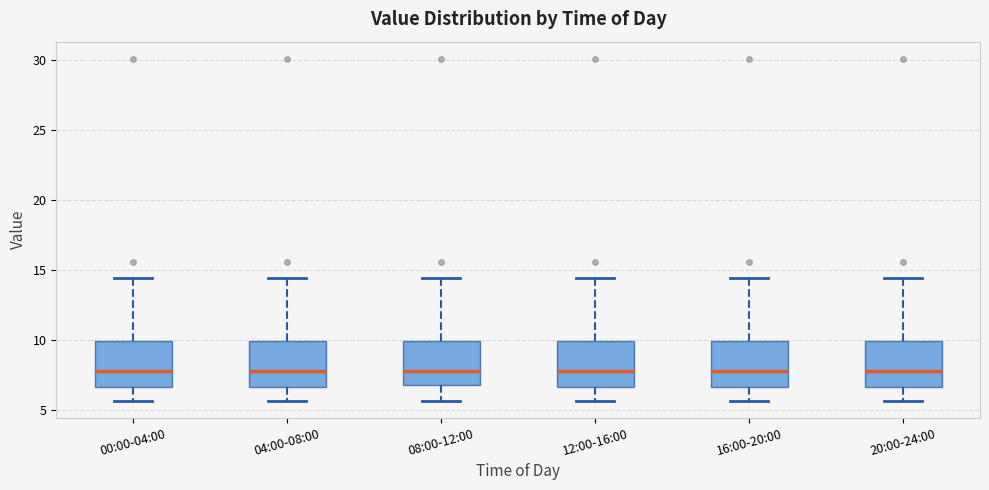

Reading left to right, transcribe this box plot: for each box, give where its median line is, the range the box spans, and where its two whiskers end, as read against the y-axis. The values are not printed on the chart, so give them approximately, as read against the axis.

00:00-04:00: median 8.0, box 6.5 to 10.0, whiskers 5.5 to 14.5
04:00-08:00: median 8.0, box 6.5 to 10.0, whiskers 5.5 to 14.5
08:00-12:00: median 8.0, box 7.0 to 10.0, whiskers 5.5 to 14.5
12:00-16:00: median 8.0, box 6.5 to 10.0, whiskers 5.5 to 14.5
16:00-20:00: median 8.0, box 6.5 to 10.0, whiskers 5.5 to 14.5
20:00-24:00: median 8.0, box 6.5 to 10.0, whiskers 5.5 to 14.5